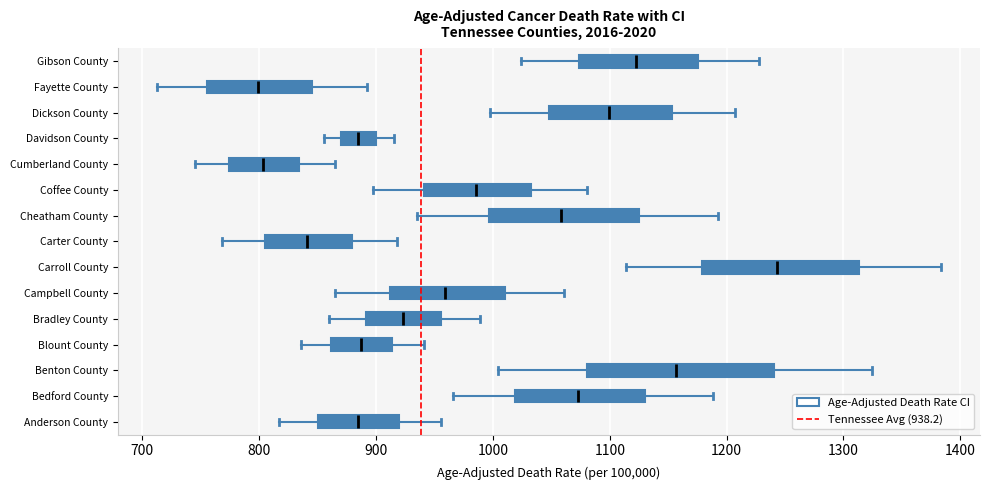

Comparing the boxes themselves (not the whiskers), which one is the widest?

Benton County